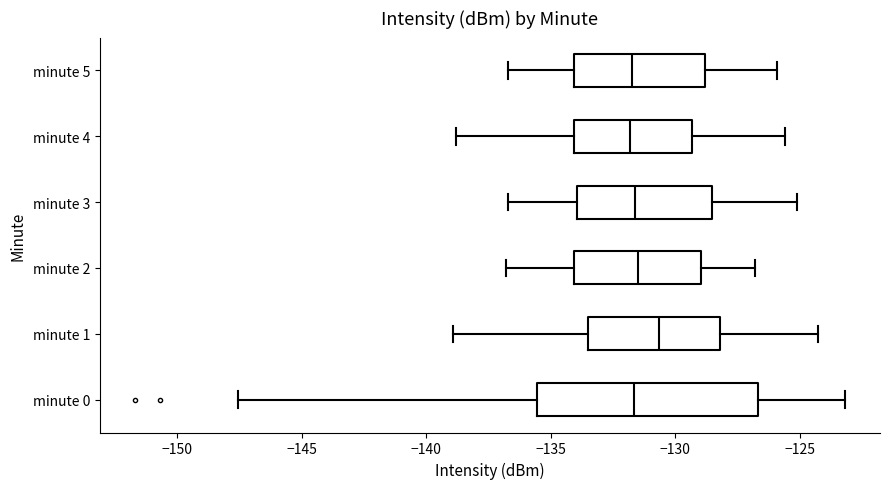

Comparing the boxes themselves (not the whiskers), which one is the widest?

minute 0